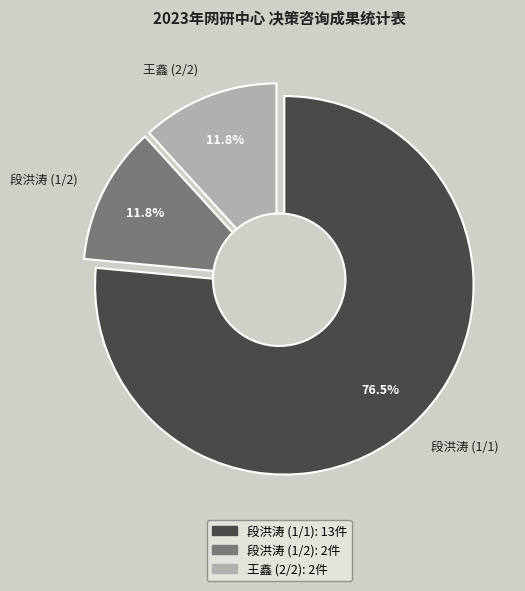

Do 段洪涛 (1/2) and 段洪涛 (1/1) together represent more than half of the pie?

Yes